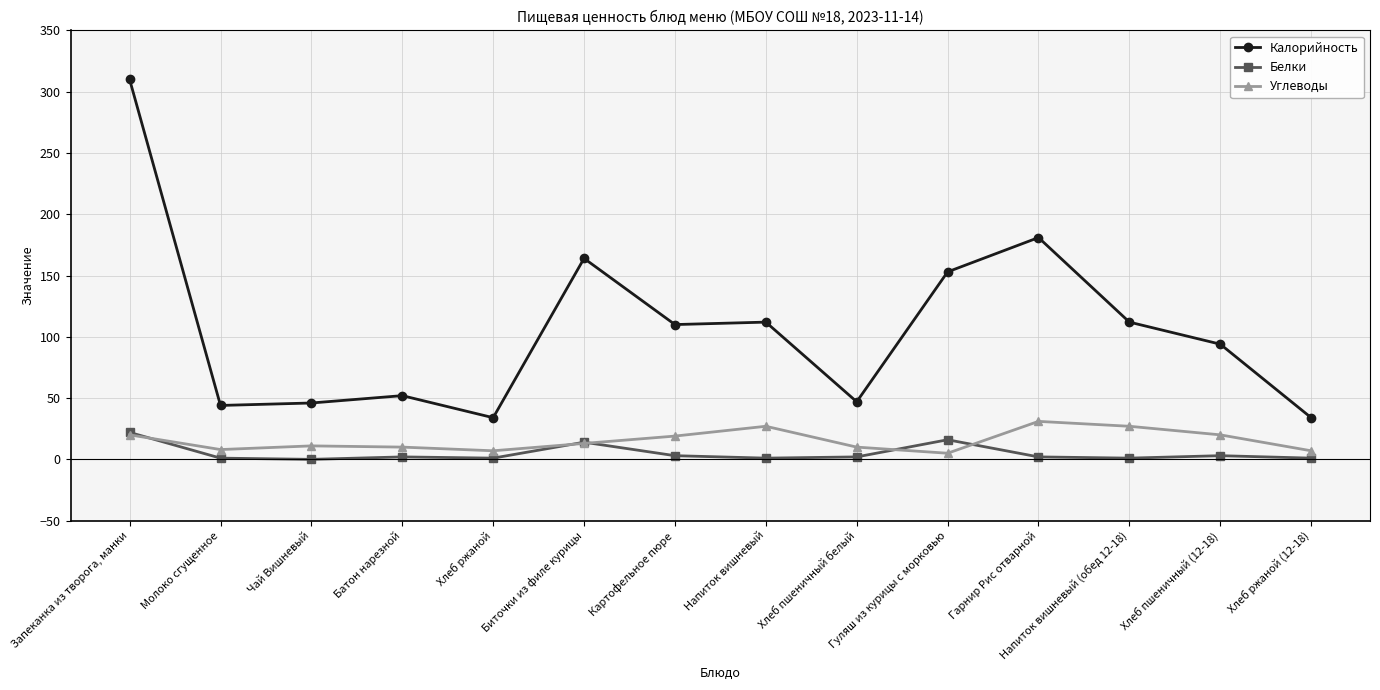

What is the label of the 13th point from the left?

Хлеб пшеничный (12-18)